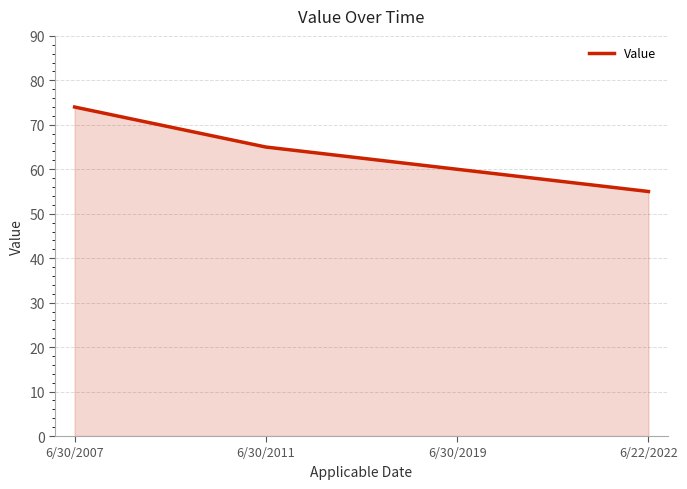

What is the difference between the maximum and minimum values?

19